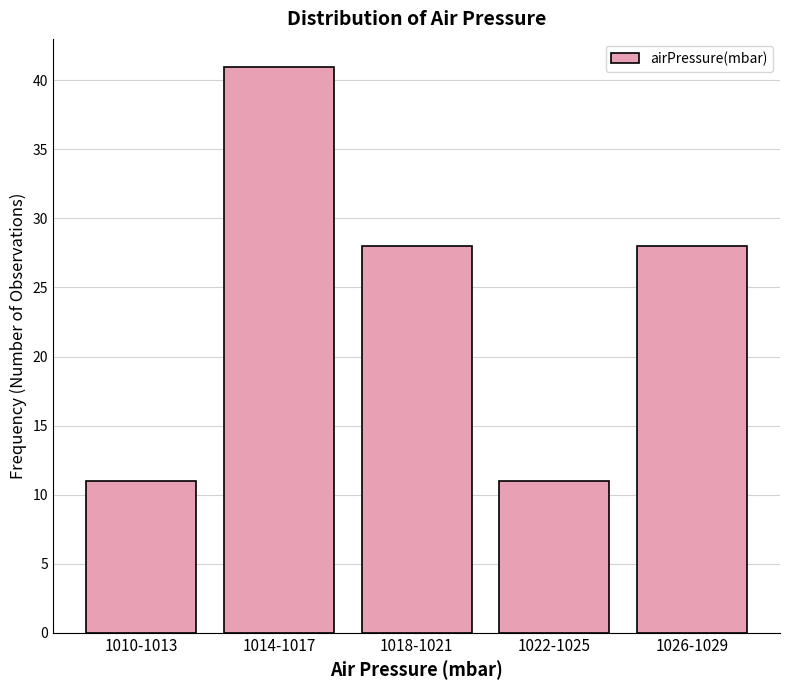

Reading right to left, extract all data points from this chart.

1026-1029=28	1022-1025=11	1018-1021=28	1014-1017=41	1010-1013=11